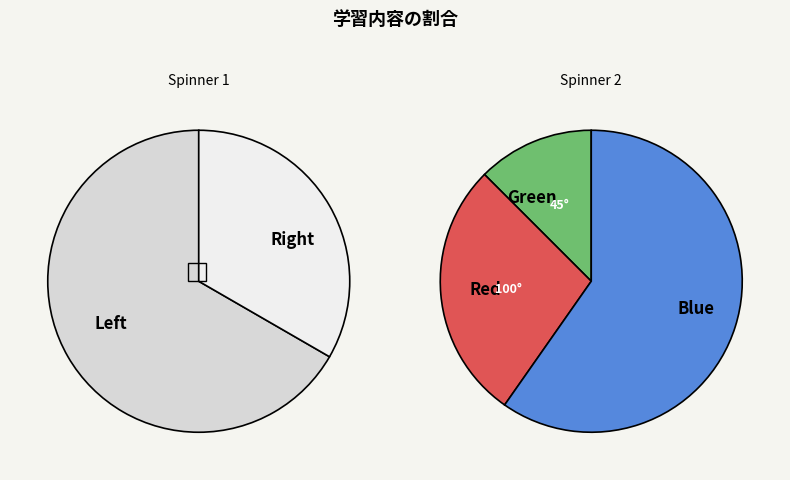

The ３年の学習内容 slice represents 45% of the pie. True or false?

False